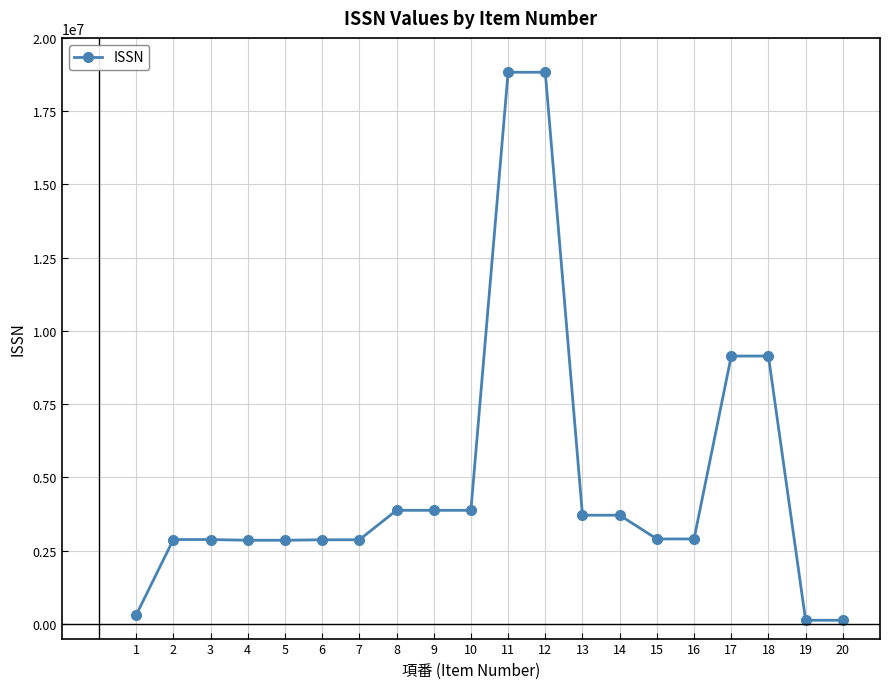

What is the sum of all values?

98559422